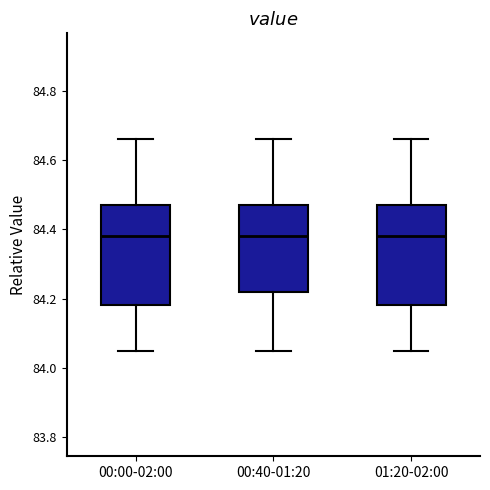

Reading left to right, read every box against the y-axis: the position of its median line, the range the box covers, and the ends of its whiskers. The values are not printed on the chart, so give them approximately, as read against the axis.

00:00-02:00: median 84.38, box 84.18 to 84.48, whiskers 84.06 to 84.66
00:40-01:20: median 84.38, box 84.22 to 84.48, whiskers 84.06 to 84.66
01:20-02:00: median 84.38, box 84.18 to 84.48, whiskers 84.06 to 84.66